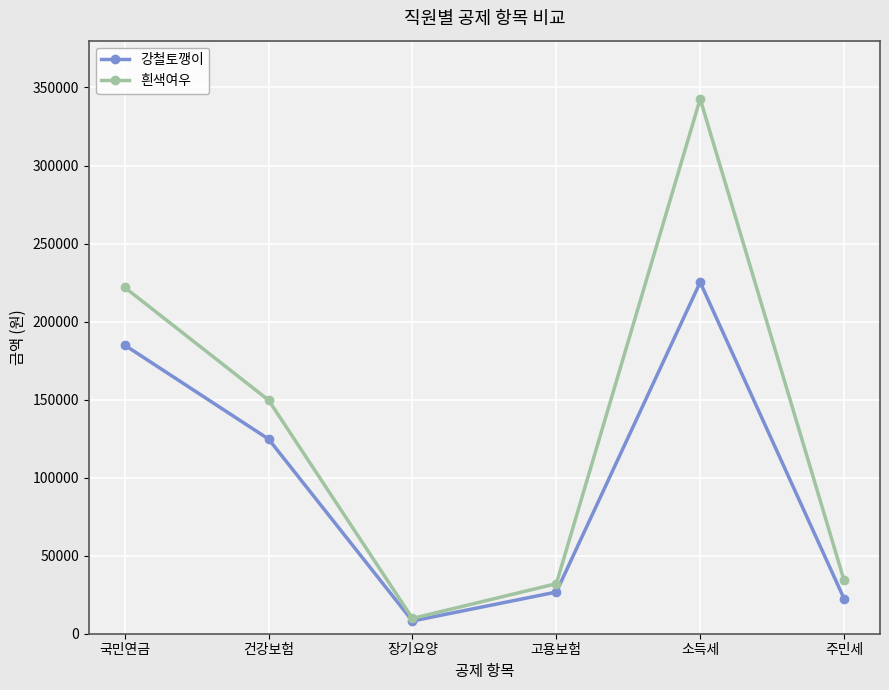

At which category does 흰색여우 reach its first local peak?

소득세